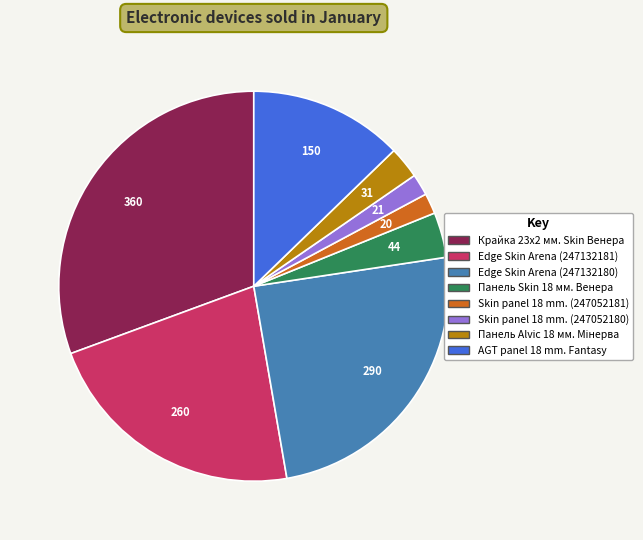

Which slice is the largest?

Крайка 23x2 мм. Skin Венера